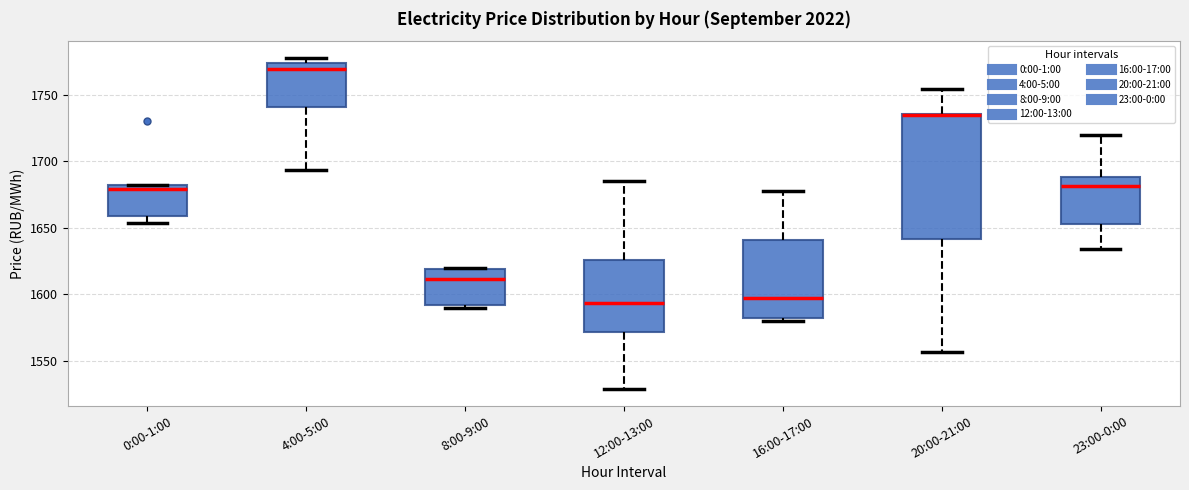

Reading left to right, read every box against the y-axis: the position of its median line, the range the box covers, and the ends of its whiskers. The values are not printed on the chart, so give them approximately, as read against the axis.

0:00-1:00: median 1680 (just below the box's upper edge), box 1660 to 1680, whiskers 1655 to 1680
4:00-5:00: median 1770, box 1740 to 1775, whiskers 1695 to 1780
8:00-9:00: median 1610, box 1590 to 1620, whiskers 1590 (just below the box's lower edge) to 1620
12:00-13:00: median 1595, box 1570 to 1625, whiskers 1530 to 1685
16:00-17:00: median 1595, box 1580 to 1640, whiskers 1580 (just below the box's lower edge) to 1680
20:00-21:00: median 1735 (drawn on the box's upper edge), box 1640 to 1735, whiskers 1555 to 1755
23:00-0:00: median 1680, box 1655 to 1690, whiskers 1635 to 1720